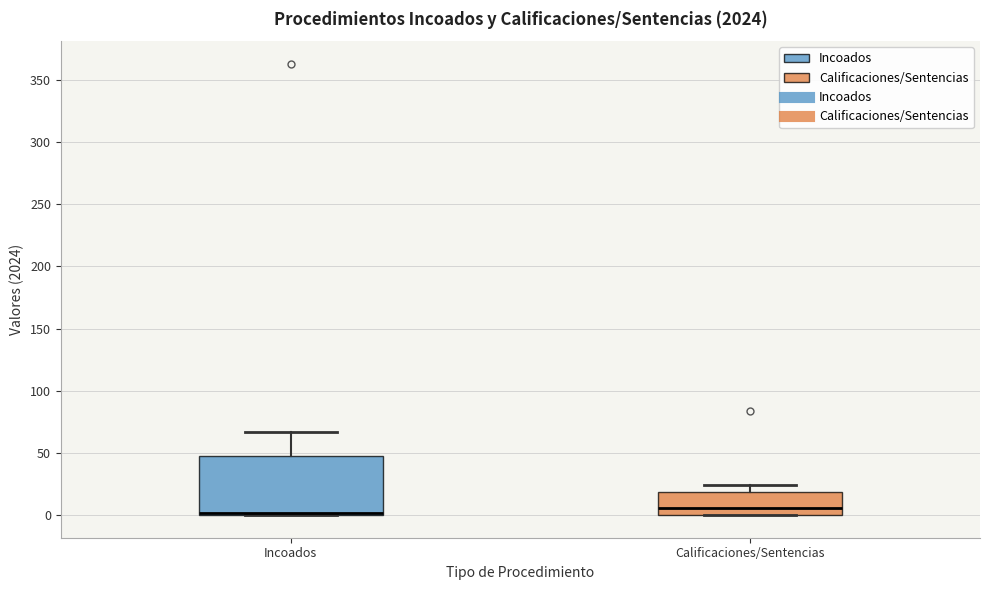

Where is the upper edge of the box for Incoados on the y-axis? The values are not printed on the chart, so give them approximately, as read against the axis.

50